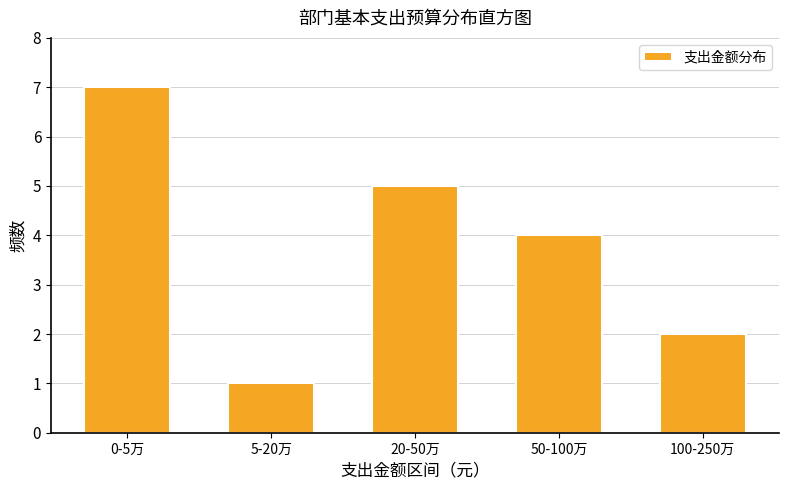

Reading left to right, list all the values displayed in this chart.

0-5万=7	5-20万=1	20-50万=5	50-100万=4	100-250万=2